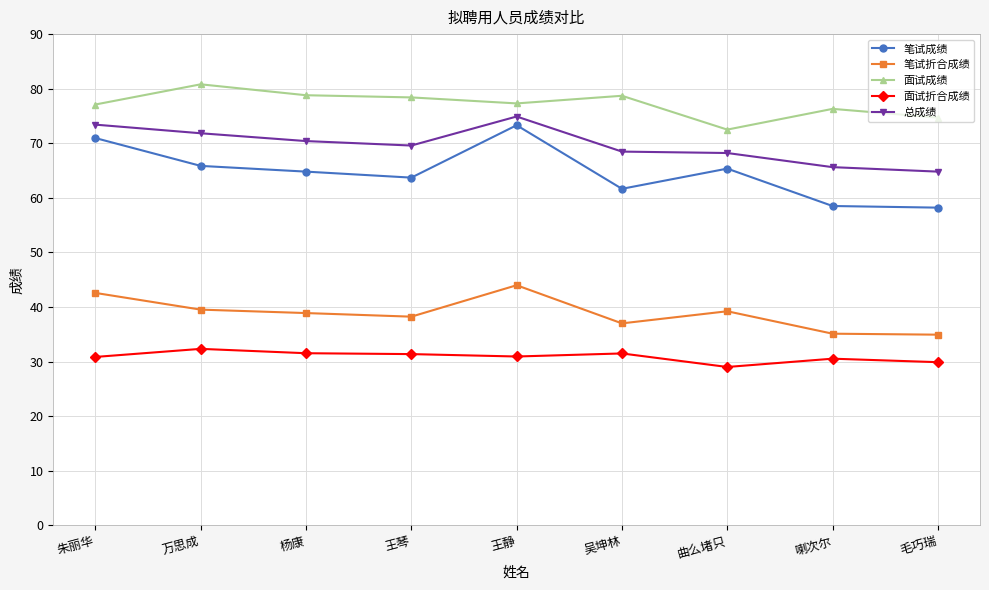

What is the sum of the 面试成绩 values at 朱丽华 and 杨康?

155.9